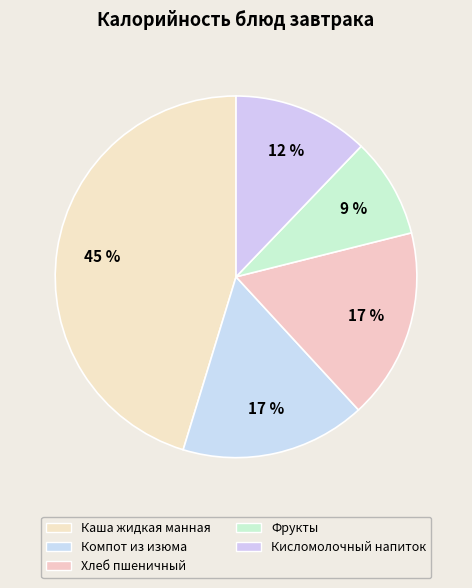

How many slices are in this pie chart?

5